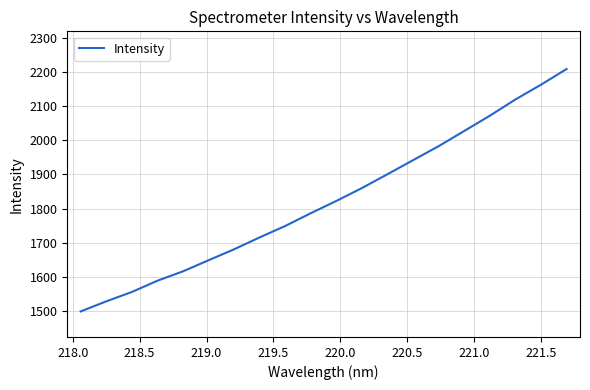

What is the difference between the maximum and minimum values?

711.0